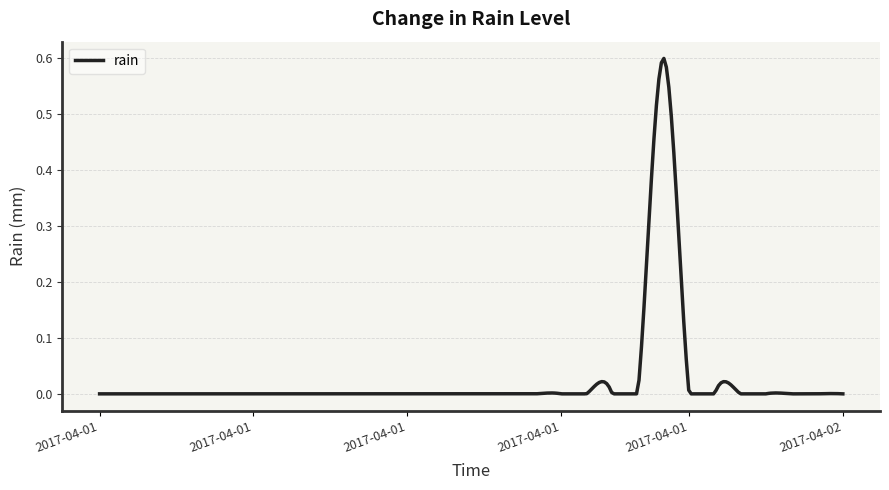

Does the chart have visible grid lines?

Yes